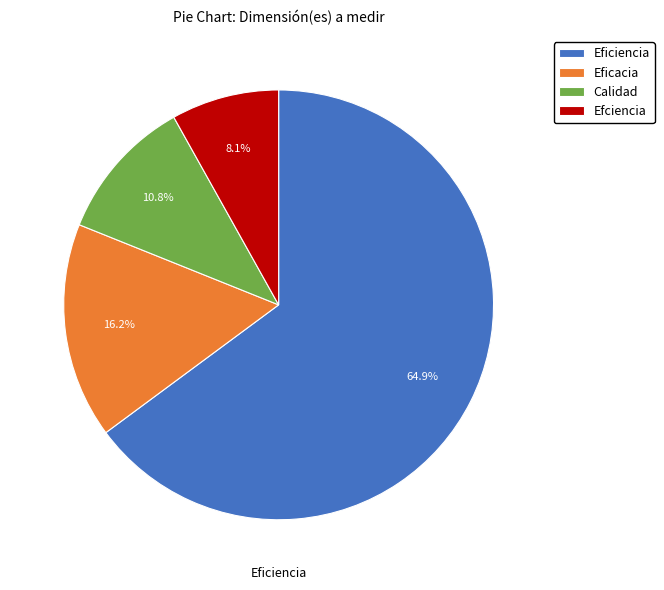

Combined, what portion of the pie is Calidad and Eficacia?

27.0%